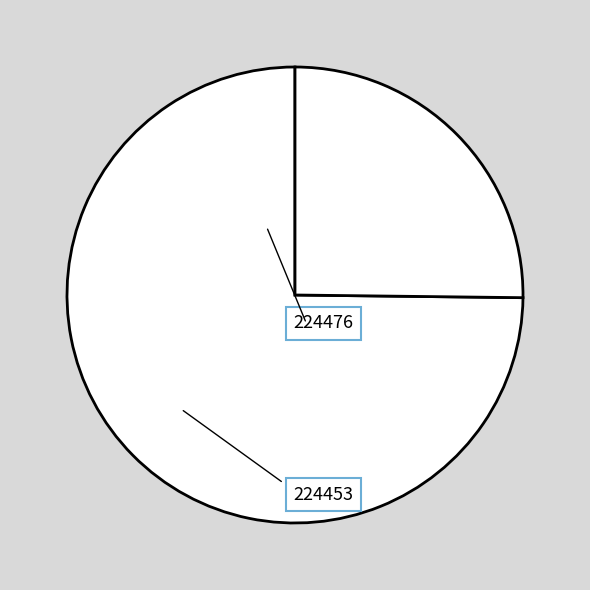

How many segments does this pie chart have?

2